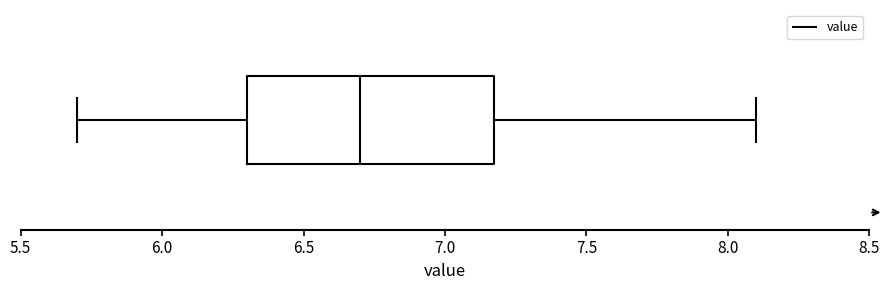

Read this box plot against the x-axis: the position of the median line, the range covered by the box, and the ends of both whiskers. The values are not printed on the chart, so give them approximately, as read against the axis.

median 6.7, box 6.3 to 7.2, whiskers 5.7 to 8.1